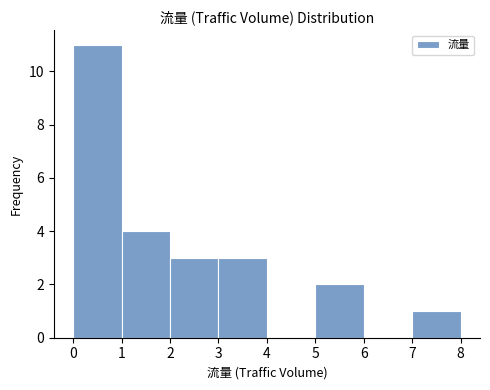

Over which range of the x-axis is the bar tallest?

0 to 1